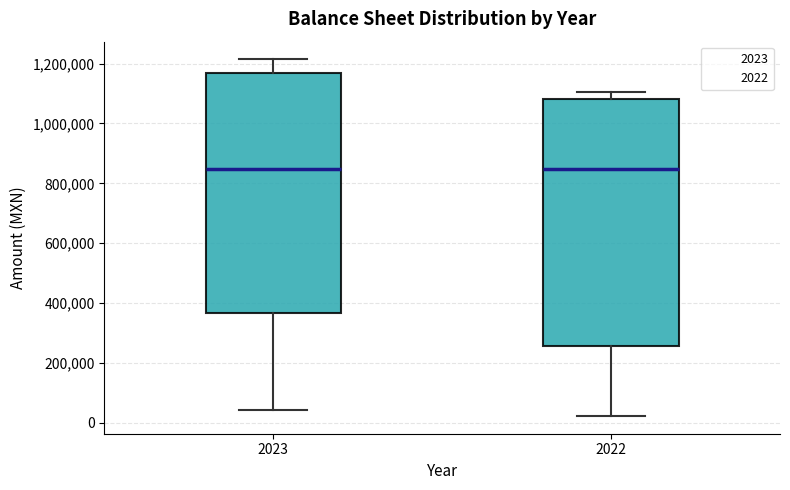

Reading left to right, transcribe this box plot: for each box, give where its median line is, the range the box spans, and where its two whiskers end, as read against the y-axis. The values are not printed on the chart, so give them approximately, as read against the axis.

2023: median 840000, box 360000 to 1160000, whiskers 40000 to 1220000
2022: median 840000, box 260000 to 1080000, whiskers 20000 to 1100000